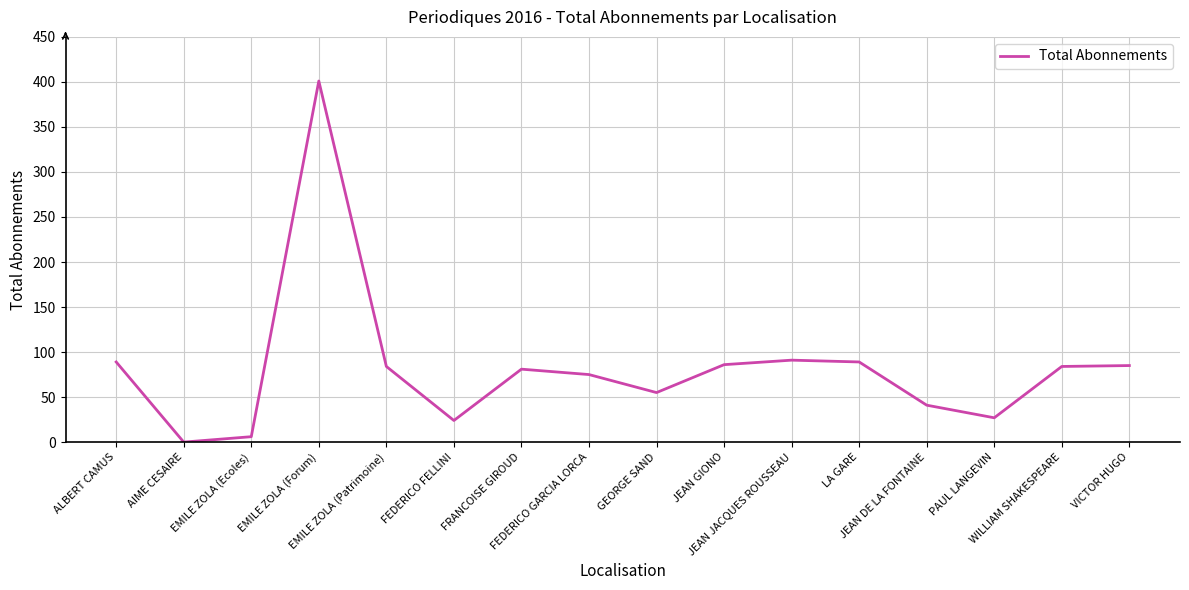

What is the ratio of the value at EMILE ZOLA (Ecoles) to the value at FRANCOISE GIROUD?

0.1